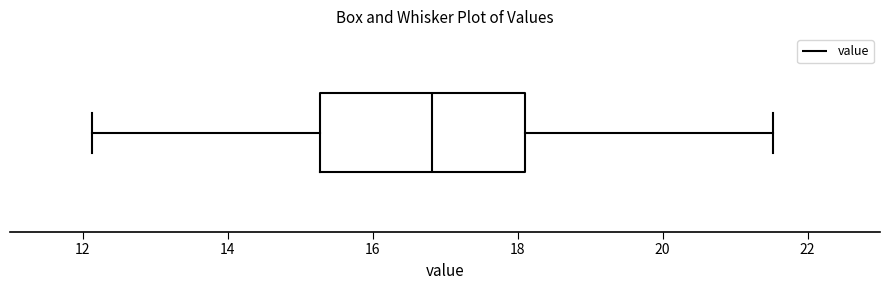

Transcribe this box plot: give where the median line is, the range the box spans, and where the two whiskers end, as read against the x-axis. The values are not printed on the chart, so give them approximately, as read against the axis.

median 16.8, box 15.2 to 18.2, whiskers 12.2 to 21.6